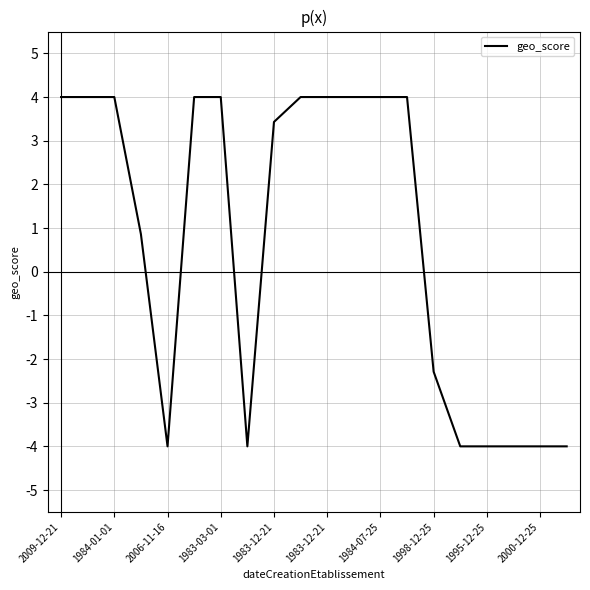

What is the difference between the maximum and minimum values?

8.0